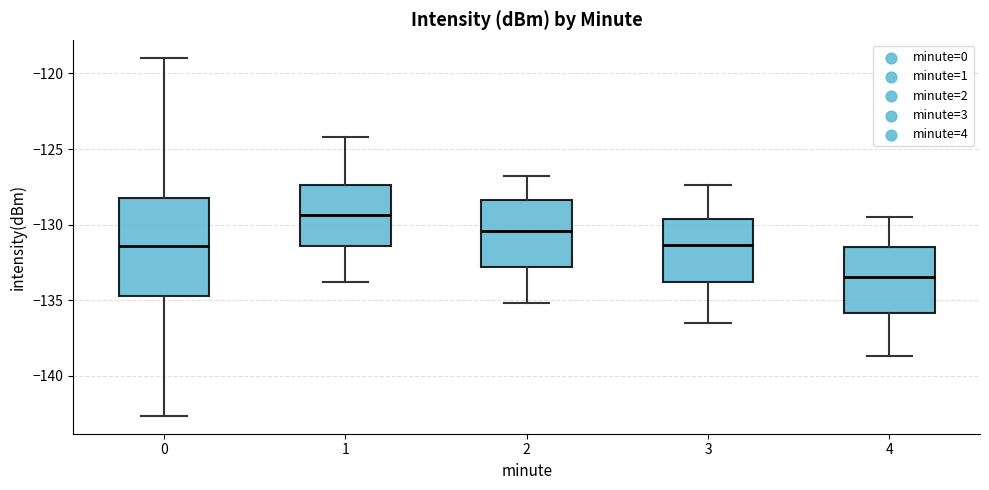

Which box's median line is the highest?

1